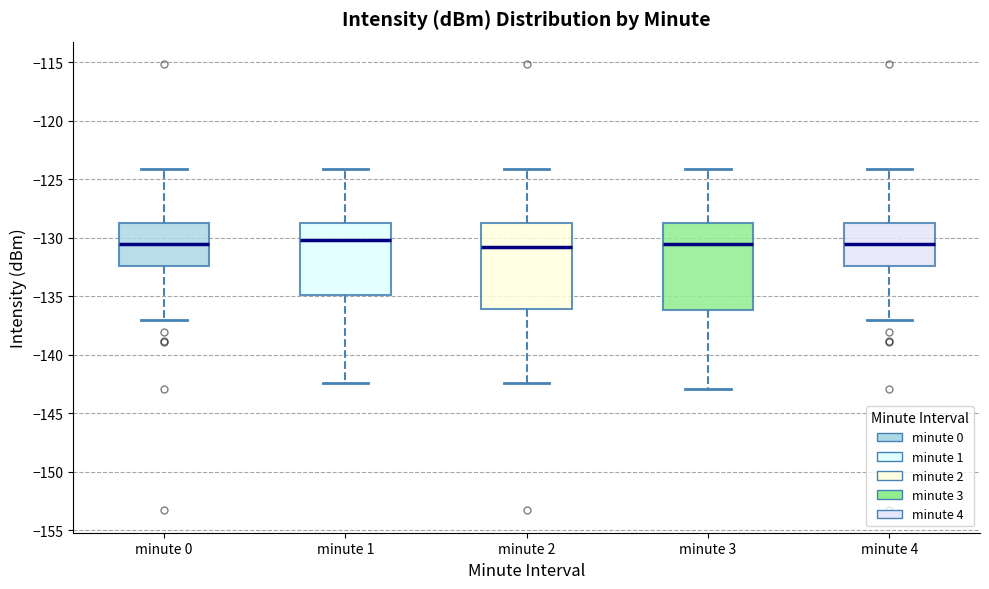

Reading left to right, read every box against the y-axis: the position of its median line, the range the box covers, and the ends of its whiskers. The values are not printed on the chart, so give them approximately, as read against the axis.

minute 0: median -130.5, box -132.5 to -129.0, whiskers -137.0 to -124.0
minute 1: median -130.0, box -135.0 to -128.5, whiskers -142.5 to -124.0
minute 2: median -131.0, box -136.0 to -129.0, whiskers -142.5 to -124.0
minute 3: median -130.5, box -136.0 to -129.0, whiskers -143.0 to -124.0
minute 4: median -130.5, box -132.5 to -129.0, whiskers -137.0 to -124.0